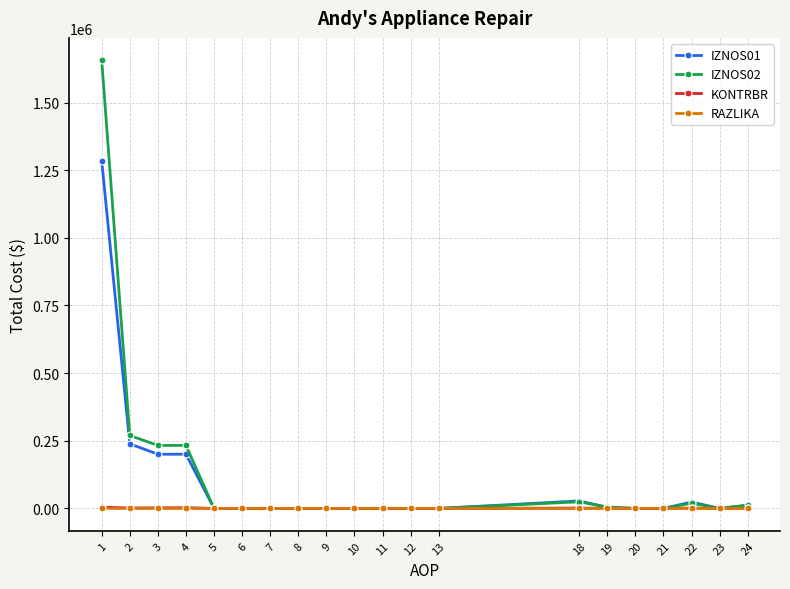

What is the greatest value displayed?

1656218.1